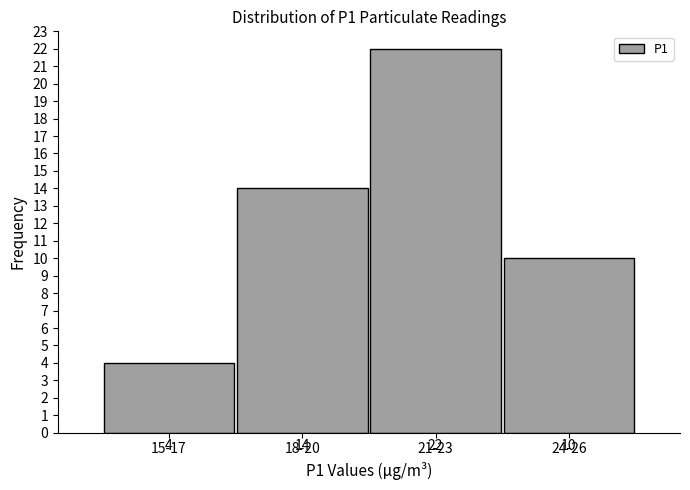

Reading left to right, transcribe all the data shown in this chart.

4	14	22	10